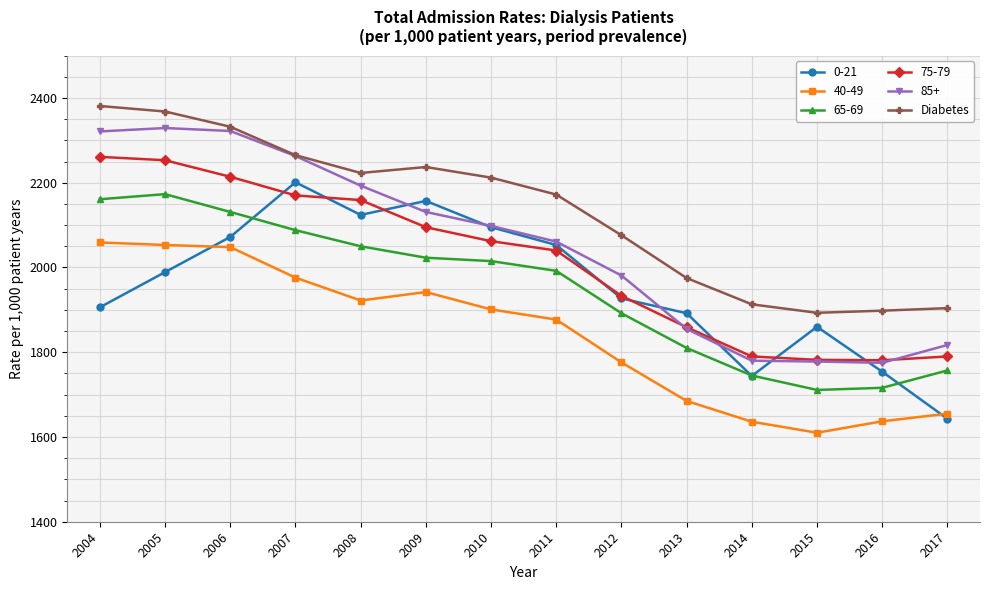

At which label is 40-49 closest to 1834?

2011